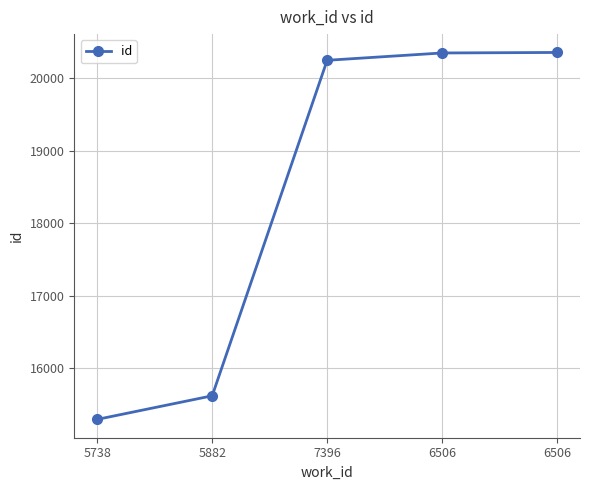

What is the label of the 5th point from the left?

6506